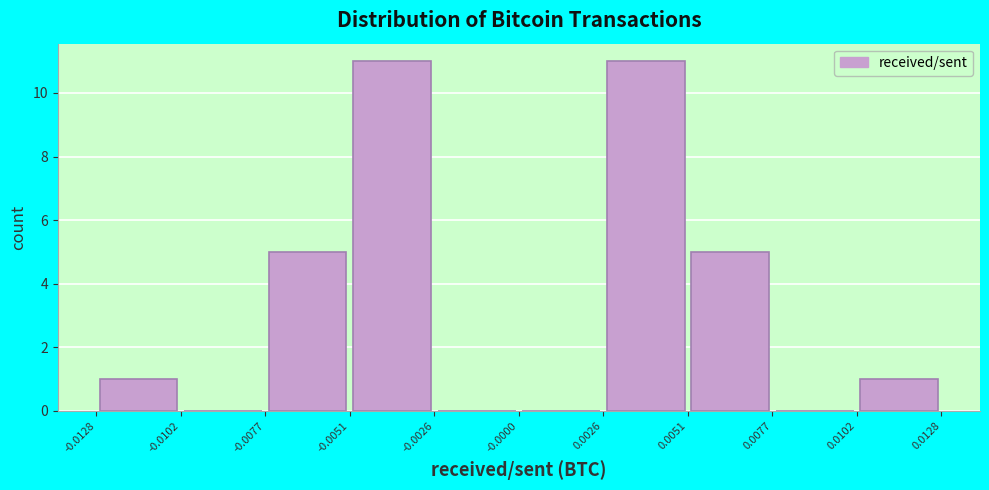

Reading left to right, list every bar in this chart as the range it spans on the x-axis followed by its height. The values are not printed on the chart, so give them approximately, as read against the axis.

-0.0128 to -0.0102: 1
-0.0102 to -0.0077: 0
-0.0077 to -0.0051: 5
-0.0051 to -0.0026: 11
-0.0026 to -0.0000: 0
-0.0000 to 0.0026: 0
0.0026 to 0.0051: 11
0.0051 to 0.0077: 5
0.0077 to 0.0102: 0
0.0102 to 0.0128: 1